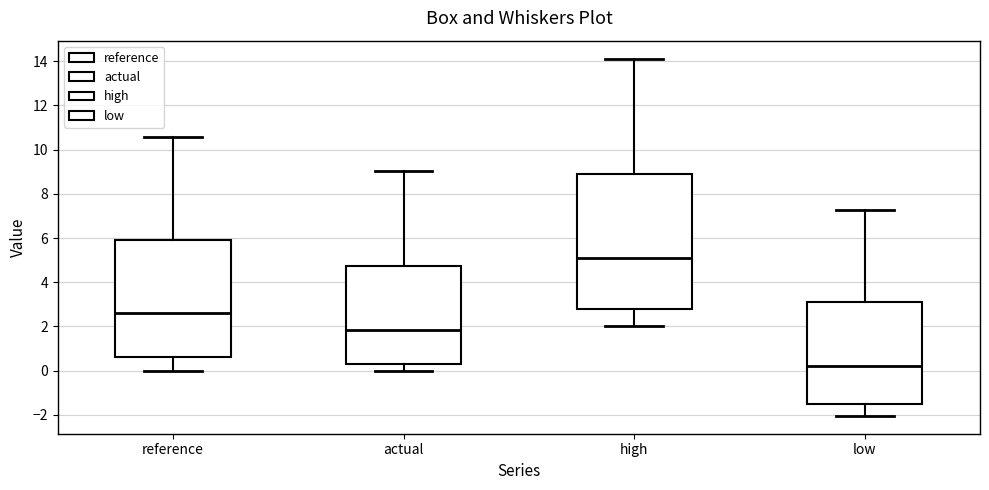

Reading left to right, transcribe this box plot: for each box, give where its median line is, the range the box spans, and where its two whiskers end, as read against the y-axis. The values are not printed on the chart, so give them approximately, as read against the axis.

reference: median 2.6, box 0.6 to 5.8, whiskers 0.0 to 10.6
actual: median 1.8, box 0.2 to 4.8, whiskers 0.0 to 9.0
high: median 5.2, box 2.8 to 8.8, whiskers 2.0 to 14.2
low: median 0.2, box -1.4 to 3.0, whiskers -2.0 to 7.2